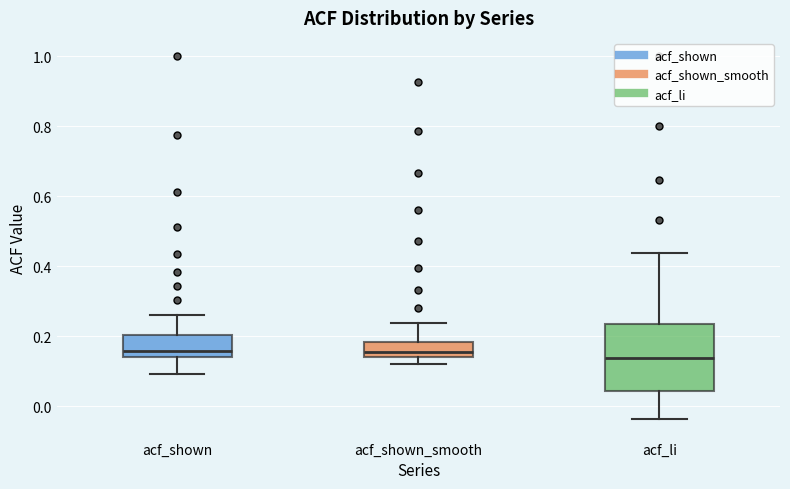

Comparing the boxes themselves (not the whiskers), which one is the tallest?

acf_li